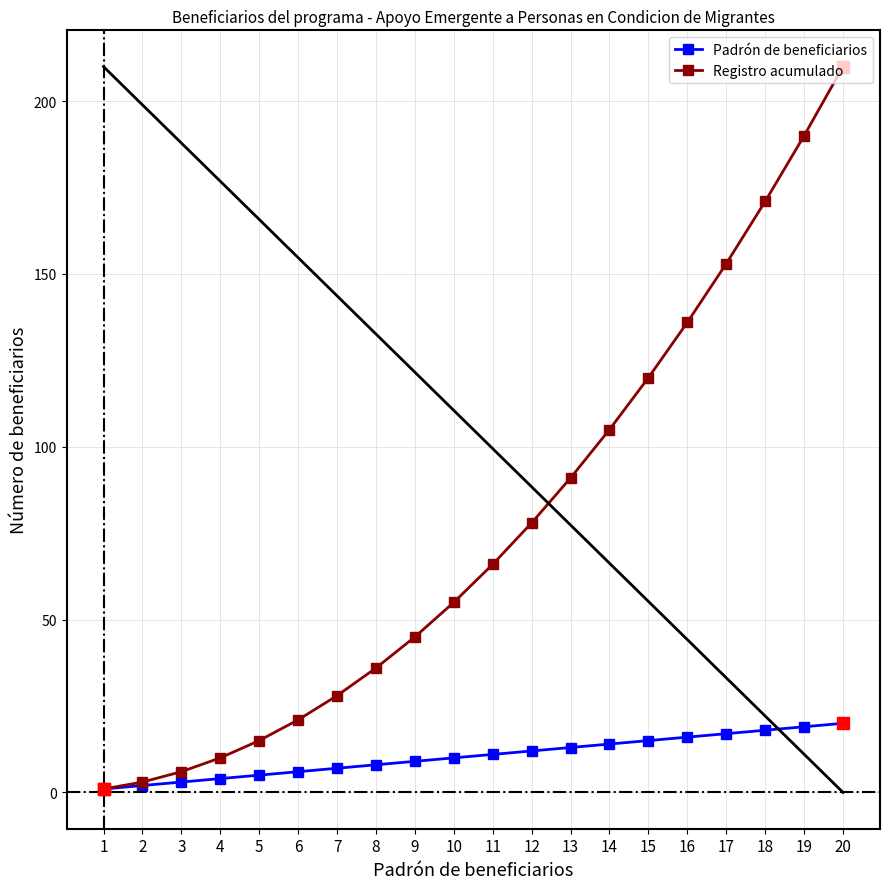

The value of Registro acumulado at 4 is 10. True or false?

True